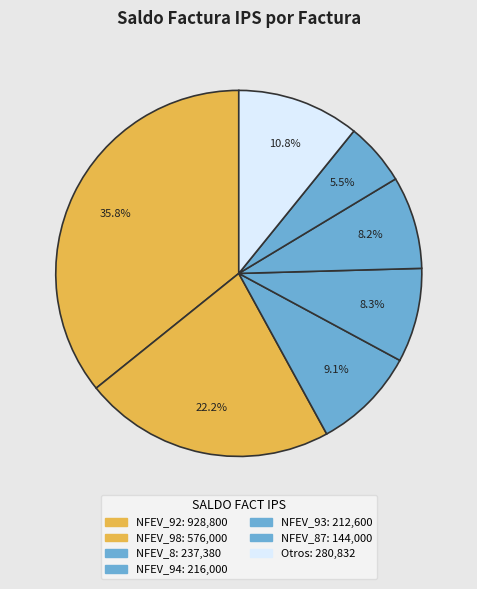

Count the number of slices in the pie.

7